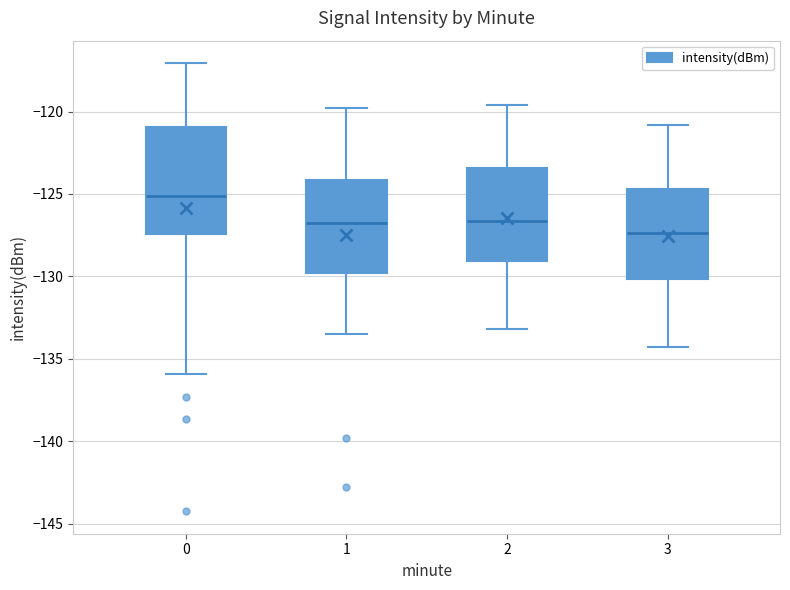

Which box's median line is the lowest?

3